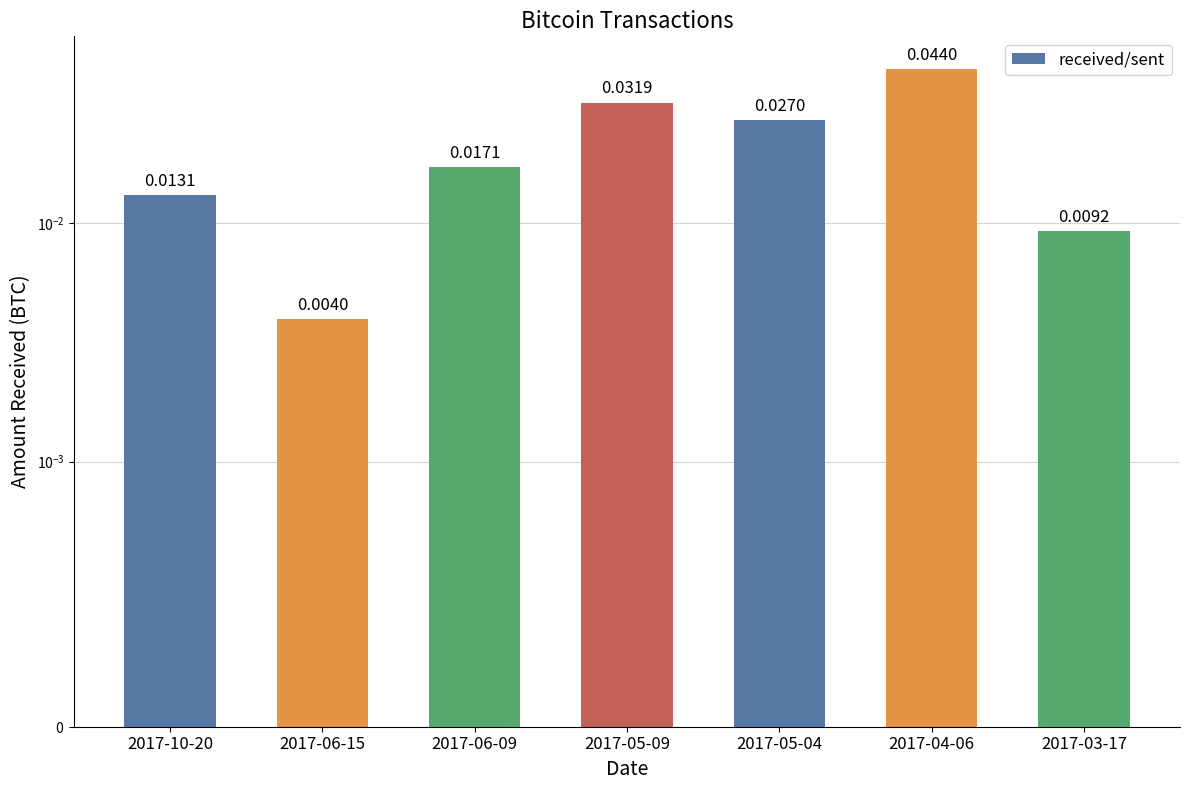

List the labels in order of value, largest first.

2017-04-06, 2017-05-09, 2017-05-04, 2017-06-09, 2017-10-20, 2017-03-17, 2017-06-15